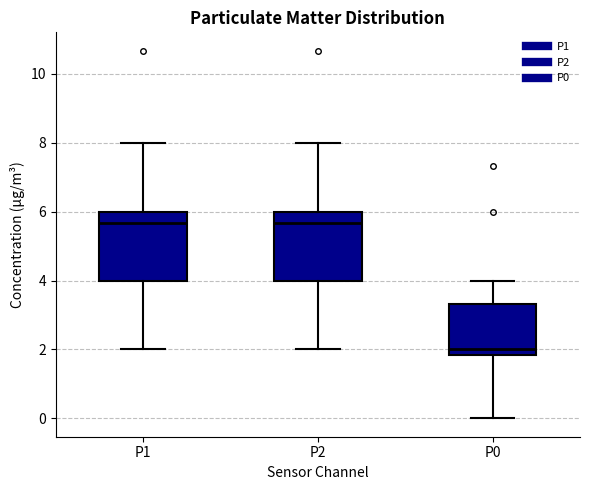

Where is the upper edge of the box for P0 on the y-axis? The values are not printed on the chart, so give them approximately, as read against the axis.

3.4